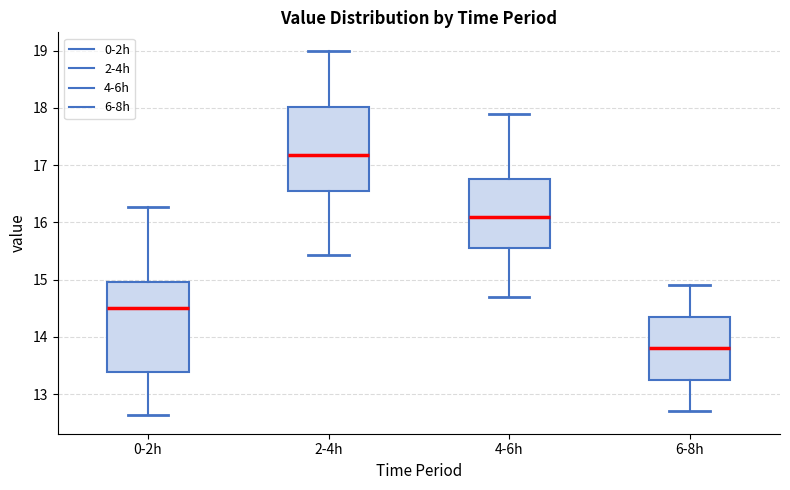

Comparing the boxes themselves (not the whiskers), which one is the tallest?

0-2h